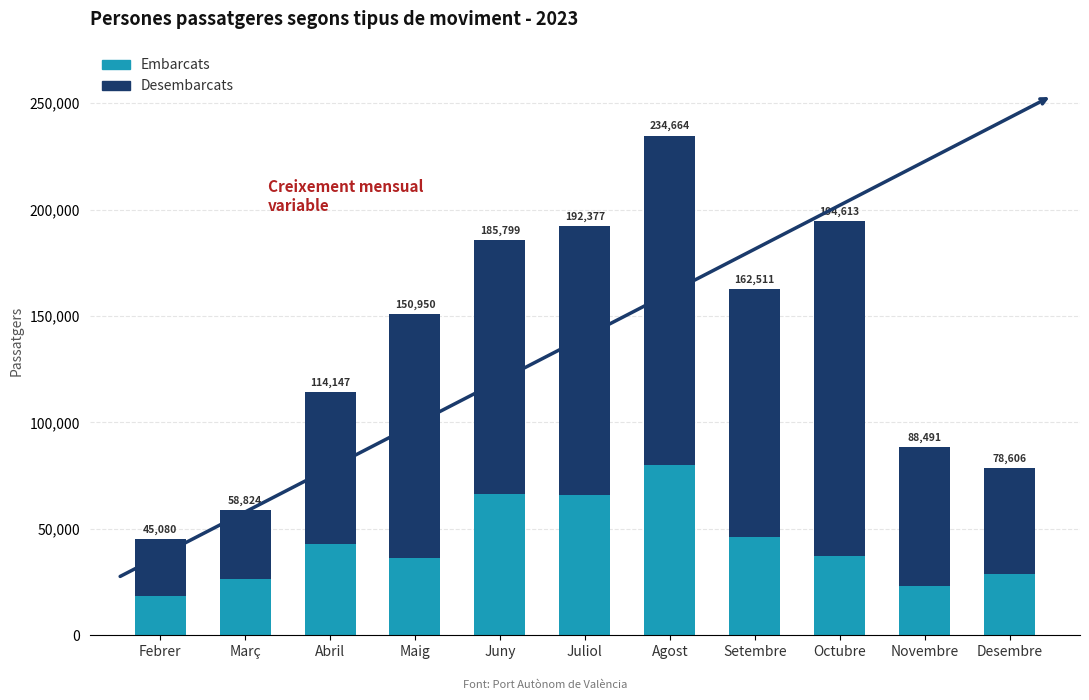

What are all the series names shown in the legend?

Embarcats, Desembarcats